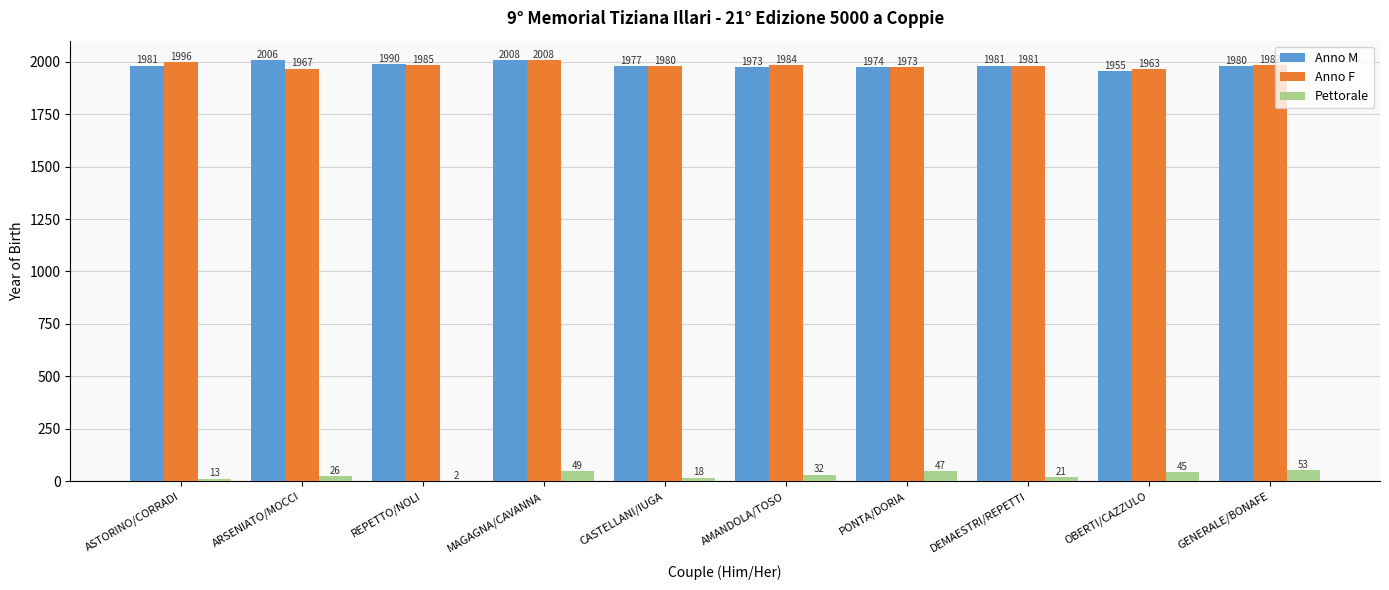

True or false: Anno M has a value of 1974 at PONTA/DORIA.

True